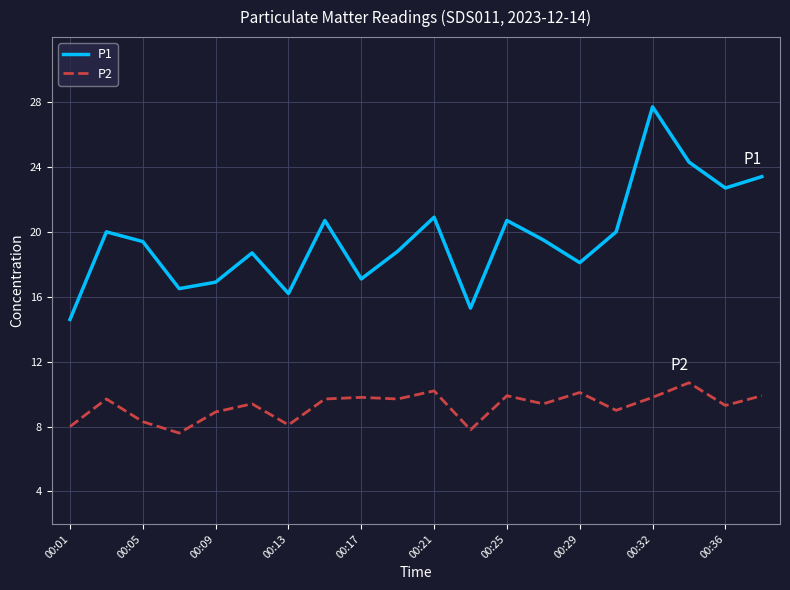

What is the difference between the maximum and minimum values in the P1 series?

13.1